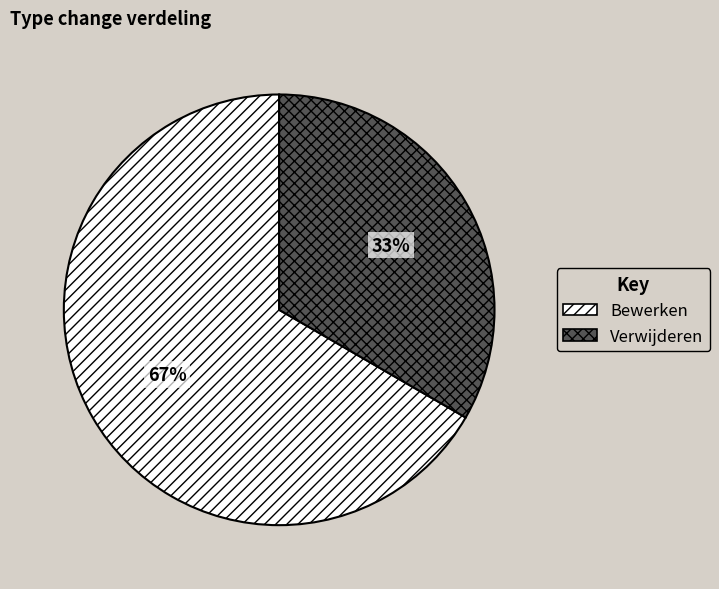

To the nearest percent, what portion does Verwijderen represent?

33%